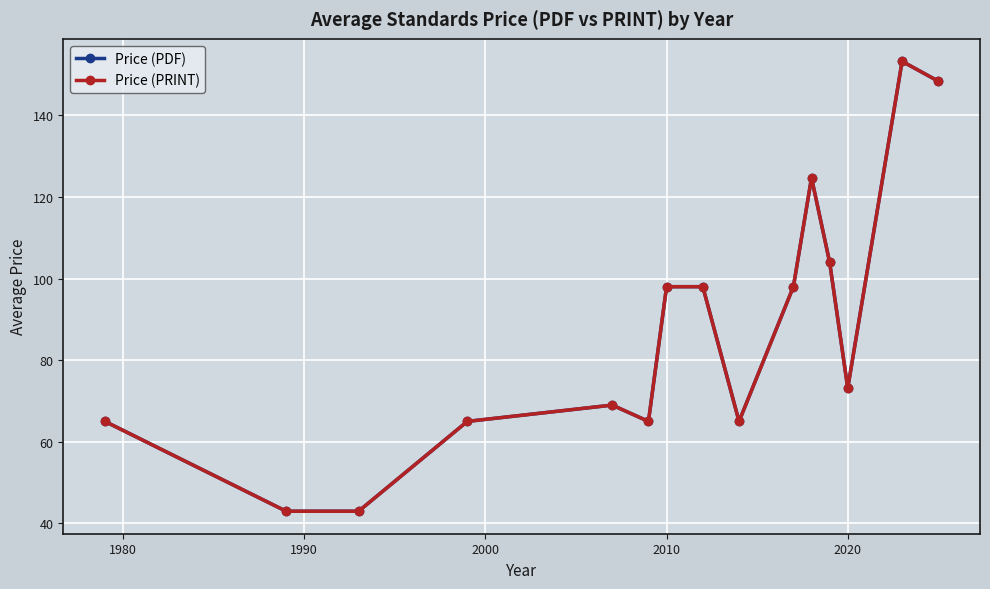

Is this an area chart (filled region under the line)?

No